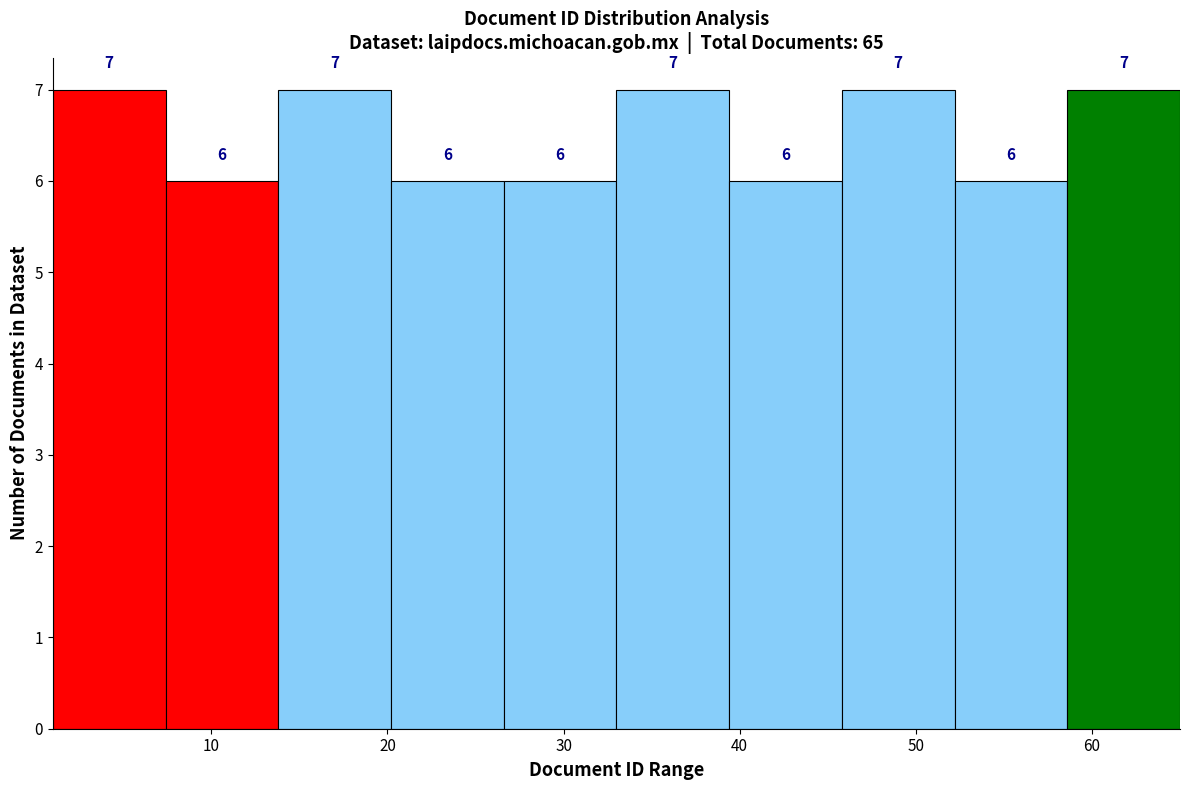

Reading left to right, list every bar in this chart as the range it spans on the x-axis followed by its height. The bar edges are not printed on the chart, so give them approximately, as read against the axis.

1.0 to 7.4: 7
7.4 to 13.8: 6
13.8 to 20.2: 7
20.2 to 26.6: 6
26.6 to 33.0: 6
33.0 to 39.4: 7
39.4 to 45.8: 6
45.8 to 52.2: 7
52.2 to 58.6: 6
58.6 to 65.0: 7